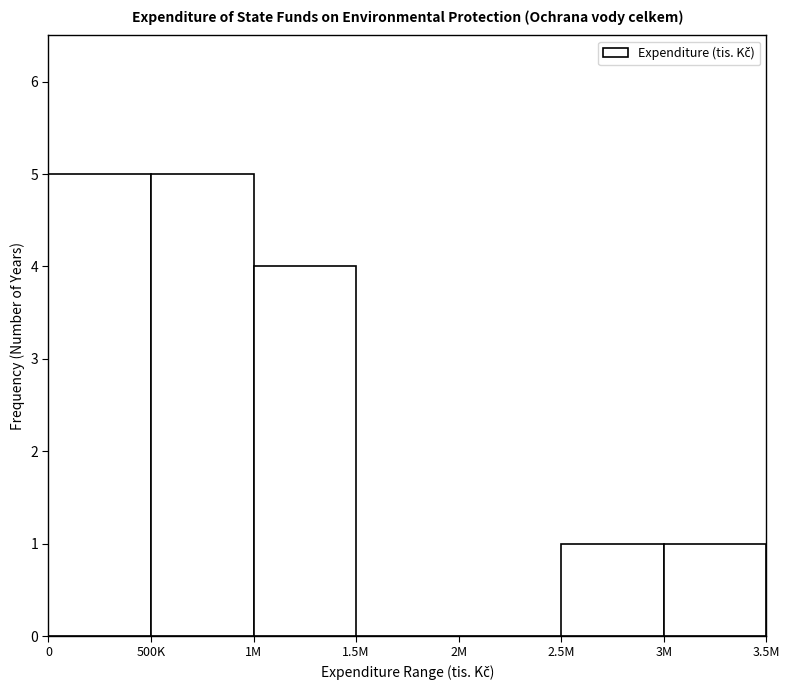

Reading left to right, extract all data points from this chart.

0=5	500K=5	1M=4	1.5M=0	2M=0	2.5M=1	3M=1